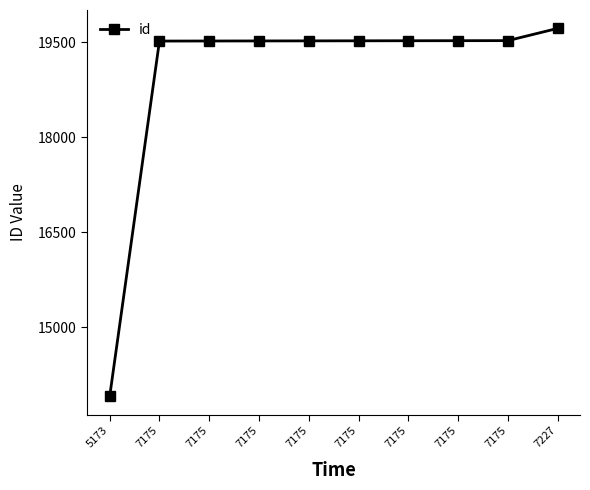

What is the sum of the values at 7175 and 7175?

39047